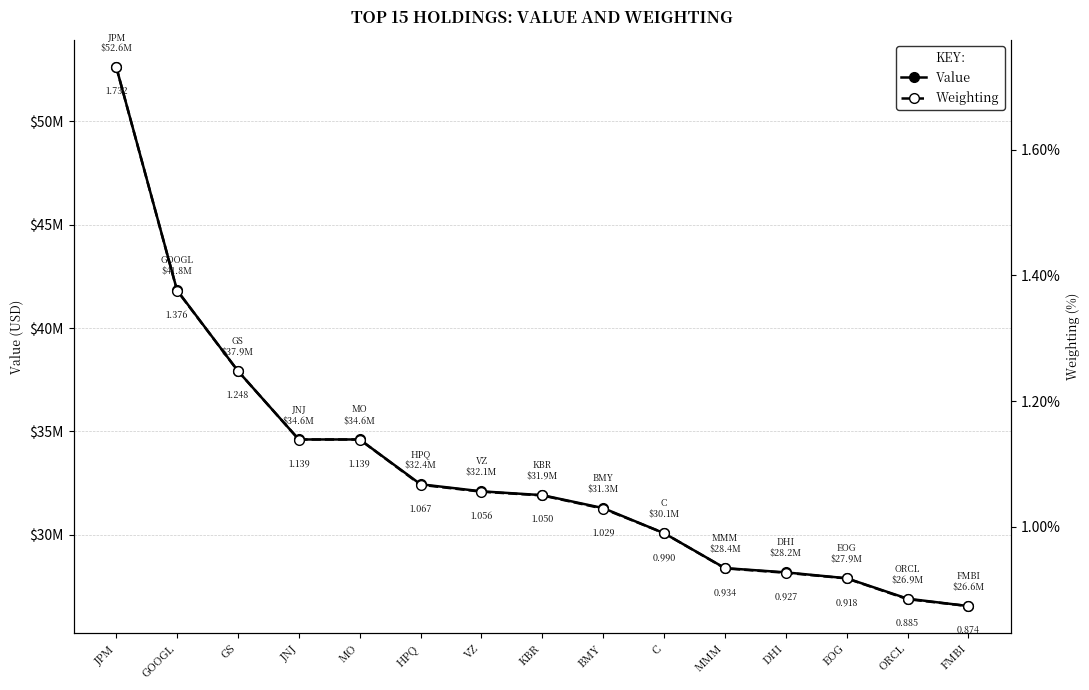

At which category is the sum across all series the highest?

JPM